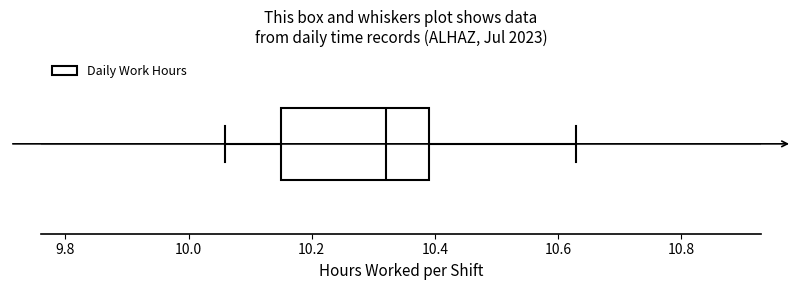

Where is the left edge of the box on the x-axis? The values are not printed on the chart, so give them approximately, as read against the axis.

10.16